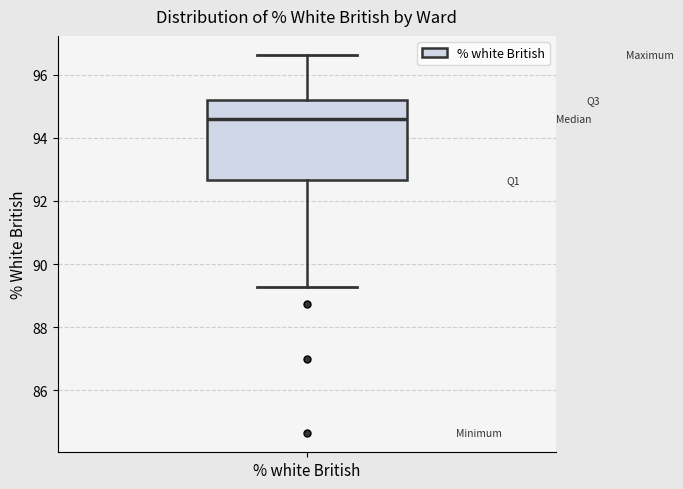

Transcribe this box plot: give where the median line is, the range the box spans, and where the two whiskers end, as read against the y-axis. The values are not printed on the chart, so give them approximately, as read against the axis.

median 94.6, box 92.6 to 95.2, whiskers 89.2 to 96.6